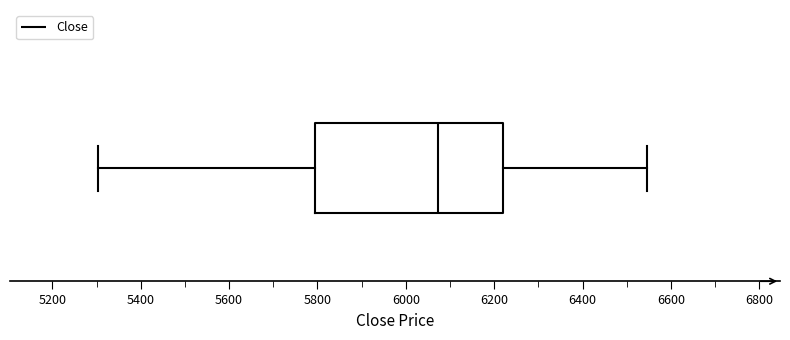

Transcribe this box plot: give where the median line is, the range the box spans, and where the two whiskers end, as read against the x-axis. The values are not printed on the chart, so give them approximately, as read against the axis.

median 6080, box 5800 to 6220, whiskers 5300 to 6540